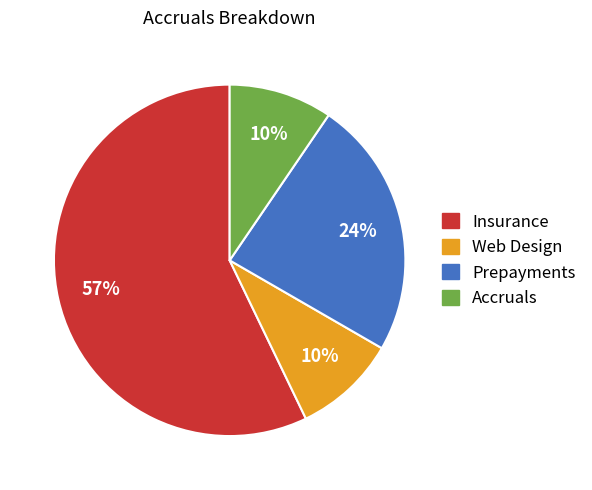

To the nearest percent, what is the difference between the Prepayments and Web Design slice percentages?

14%